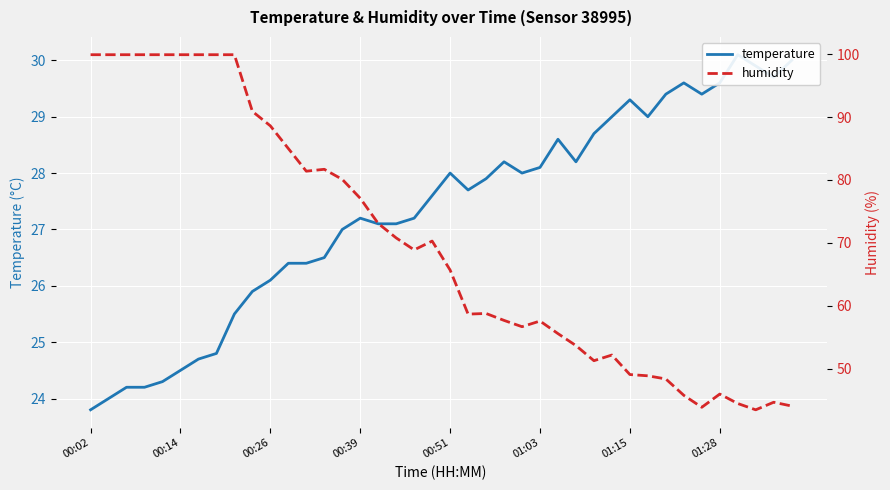

At which category does temperature reach its first local peak?

00:39